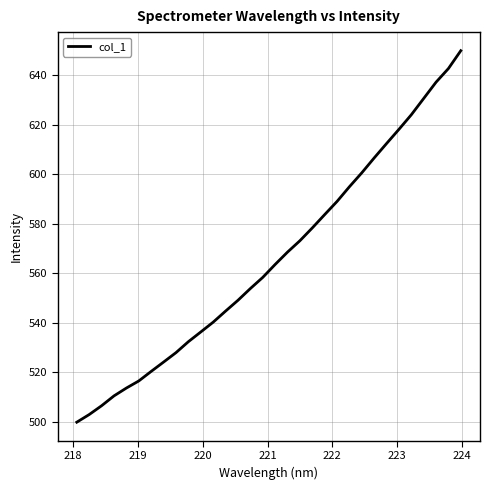

What is the minimum value shown in the chart?

499.8